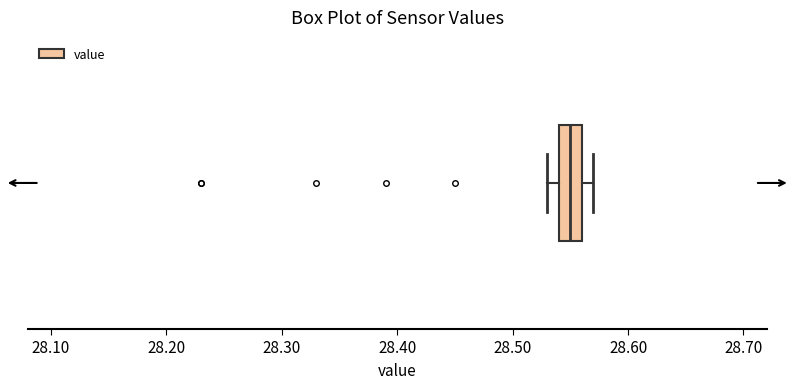

Where is the right edge of the box on the x-axis? The values are not printed on the chart, so give them approximately, as read against the axis.

28.56